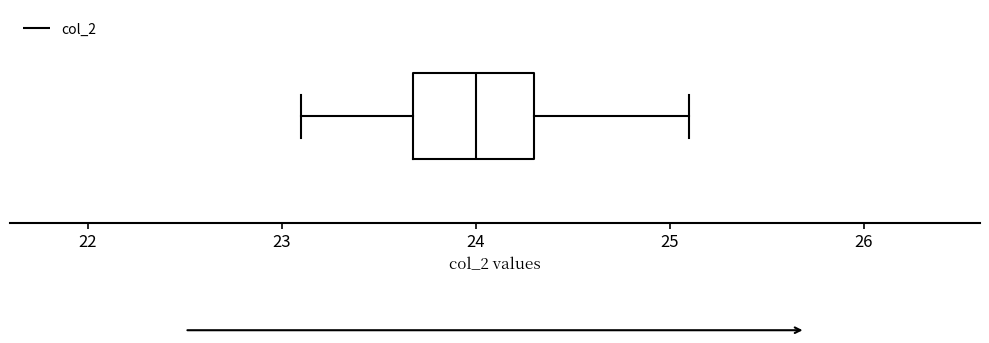

Where is the left edge of the box on the x-axis? The values are not printed on the chart, so give them approximately, as read against the axis.

23.7